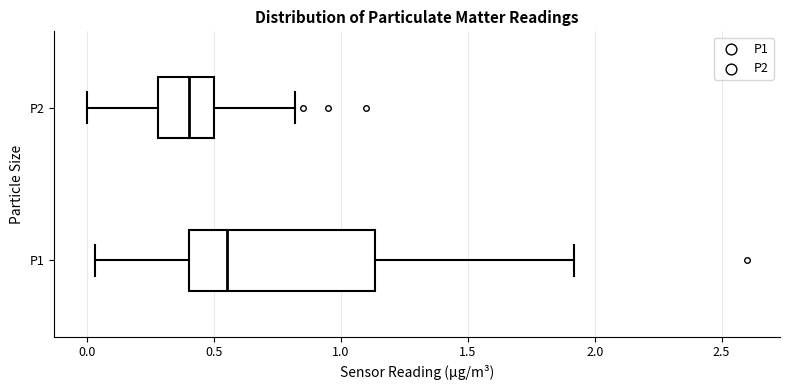

Reading bottom to top, read every box against the x-axis: the position of its median line, the range the box covers, and the ends of its whiskers. The values are not printed on the chart, so give them approximately, as read against the axis.

P1: median 0.55, box 0.40 to 1.15, whiskers 0.05 to 1.90
P2: median 0.40, box 0.30 to 0.50, whiskers 0.00 to 0.80